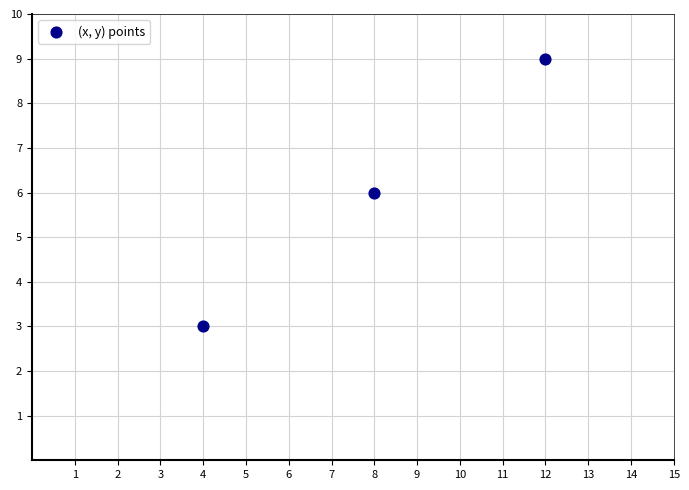

What is the average Y value?

6